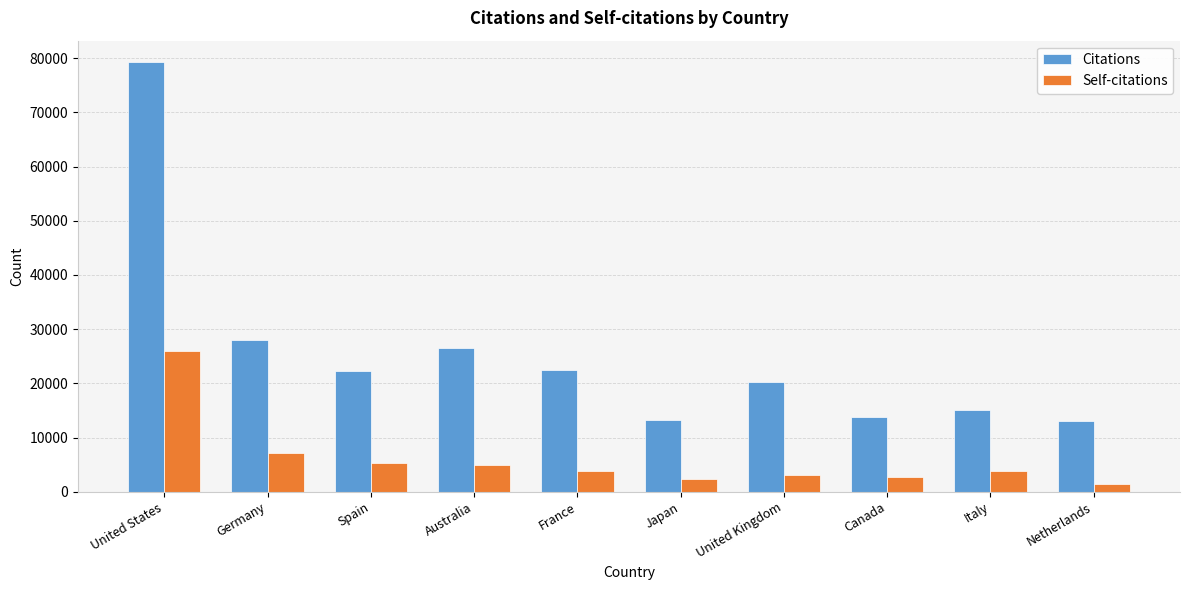

At which category is the sum across all series the highest?

United States